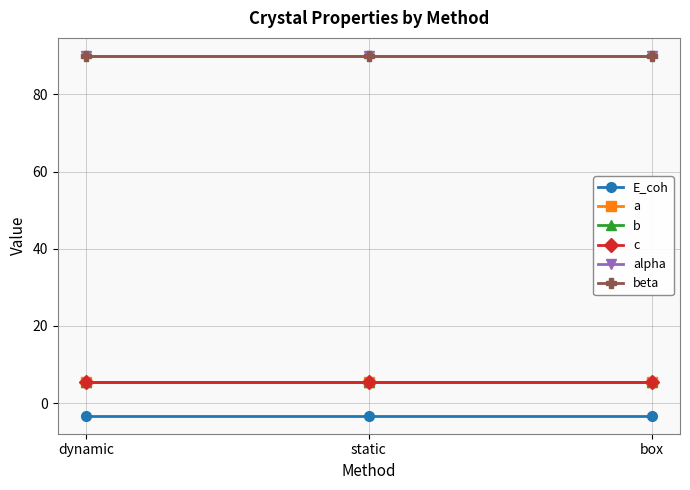

Does the chart have visible grid lines?

Yes